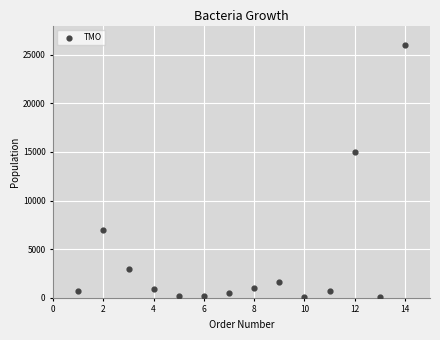

What is the range of X values (max minus min)?

13